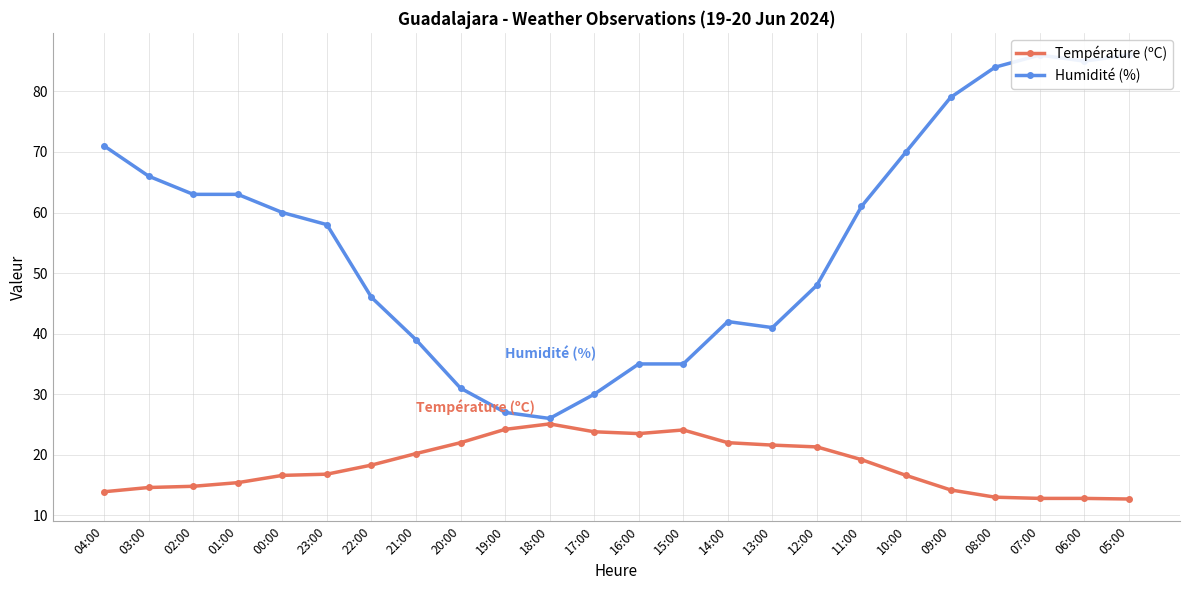

What is the highest value of the Température (ºC) series?

25.1